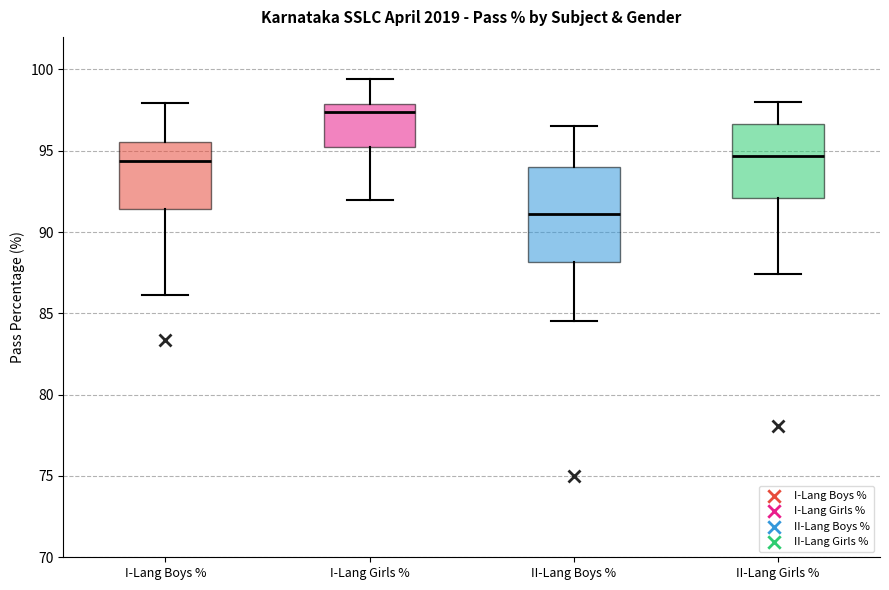

Reading left to right, transcribe this box plot: for each box, give where its median line is, the range the box spans, and where its two whiskers end, as read against the y-axis. The values are not printed on the chart, so give them approximately, as read against the axis.

I-Lang Boys %: median 94.5, box 91.5 to 95.5, whiskers 86.0 to 98.0
I-Lang Girls %: median 97.5, box 95.5 to 98.0, whiskers 92.0 to 99.5
II-Lang Boys %: median 91.0, box 88.0 to 94.0, whiskers 84.5 to 96.5
II-Lang Girls %: median 94.5, box 92.0 to 96.5, whiskers 87.5 to 98.0